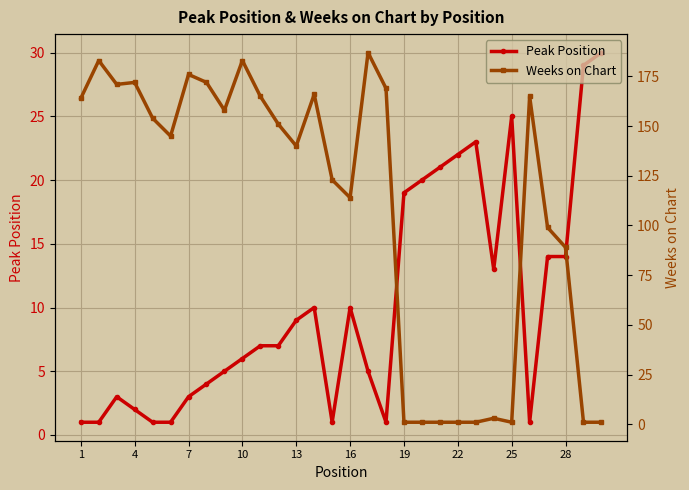

What is the difference between the maximum and minimum values in the Weeks on Chart series?

186